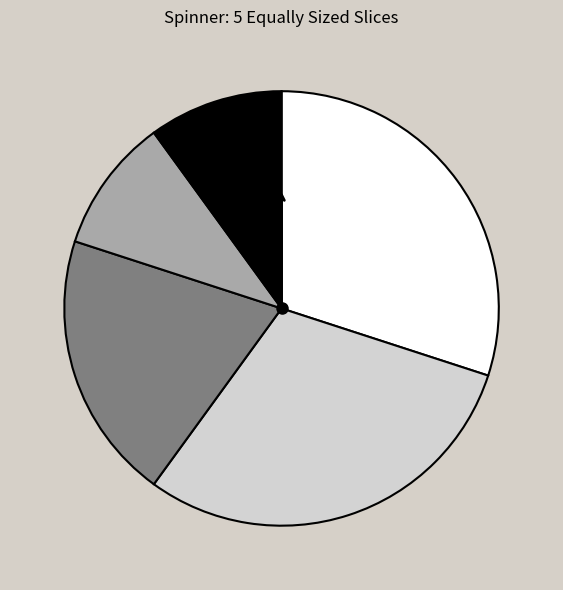

Is there any slice that represents more than half of the pie?

No